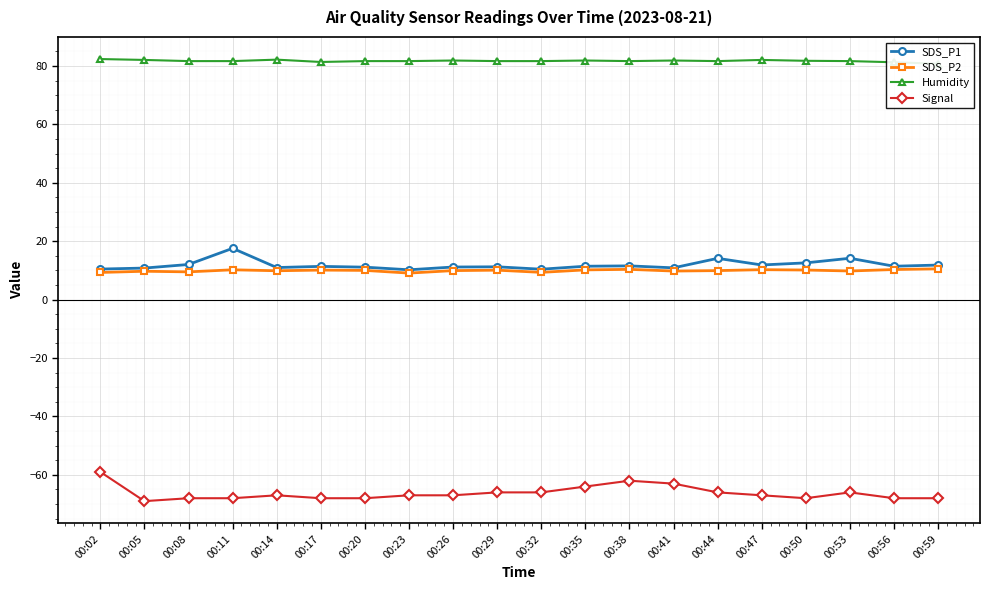

What are all the series names shown in the legend?

SDS_P1, SDS_P2, Humidity, Signal